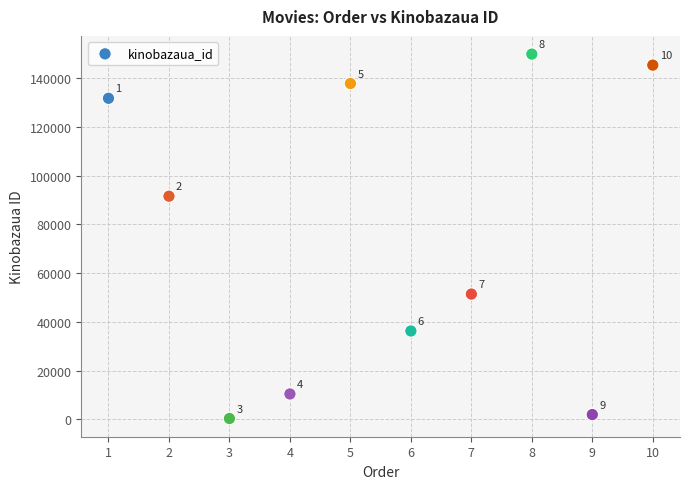

What Y value in the scatter plot is closest to 75109?

91560